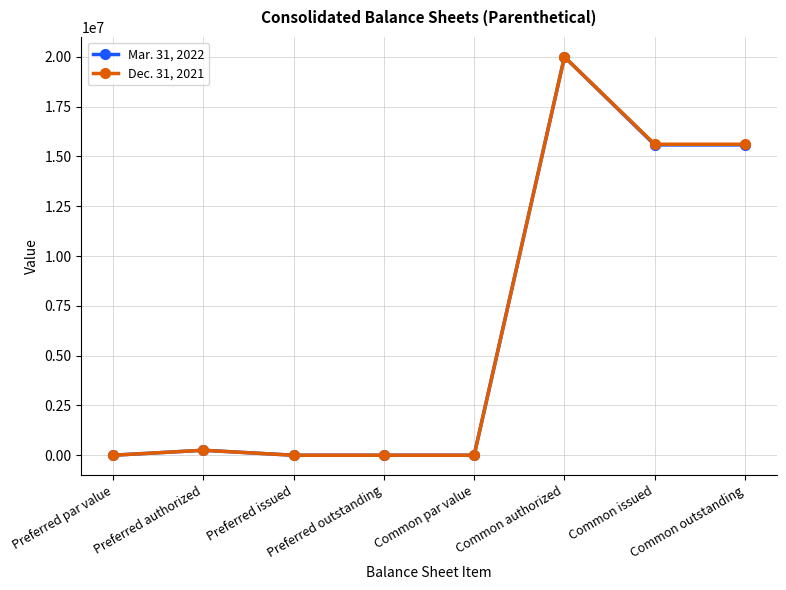

What is the greatest value displayed?

20000000